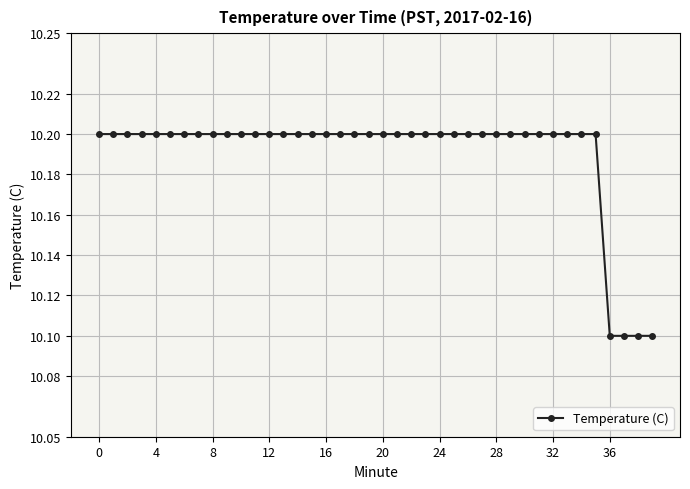

What is the greatest value displayed?

10.2